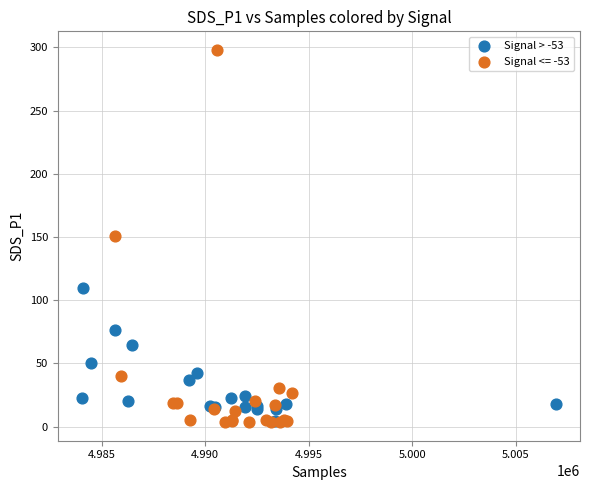

Which series reaches the maximum Y coordinate?

Signal <= -53